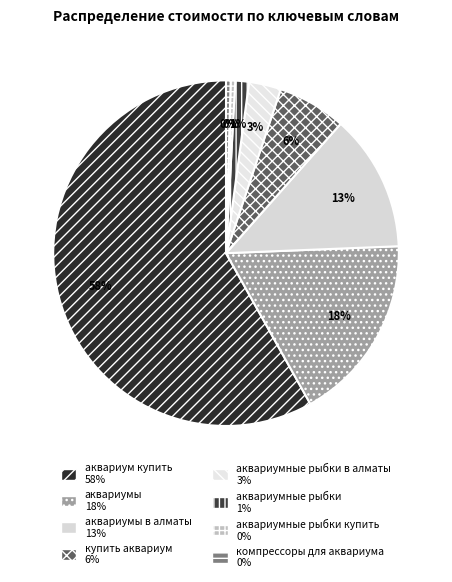

Count the number of slices in the pie.

8